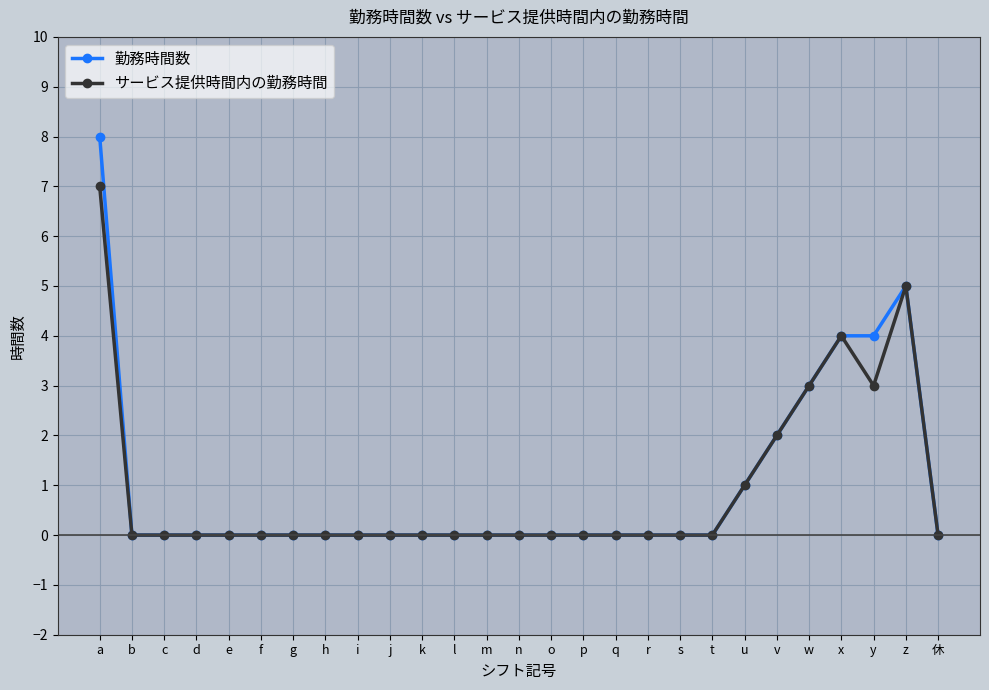

At which category is the sum across all series the highest?

a